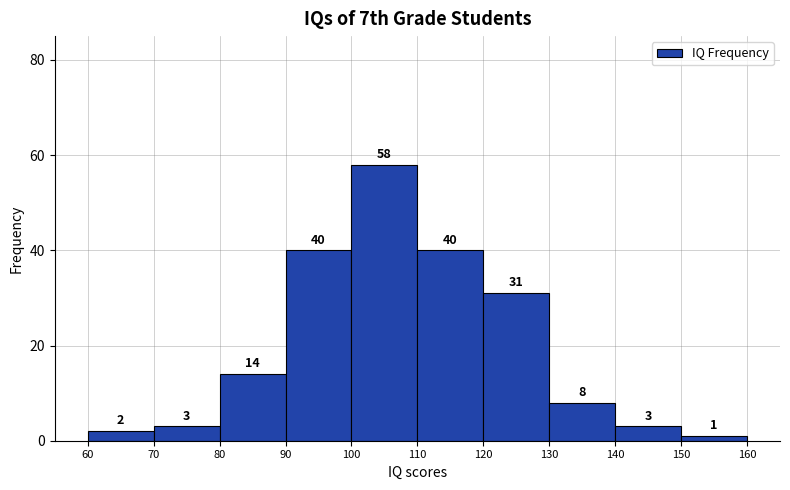

Reading left to right, list every bar in this chart as the range it spans on the x-axis followed by its height.

60 to 70: 2
70 to 80: 3
80 to 90: 14
90 to 100: 40
100 to 110: 58
110 to 120: 40
120 to 130: 31
130 to 140: 8
140 to 150: 3
150 to 160: 1